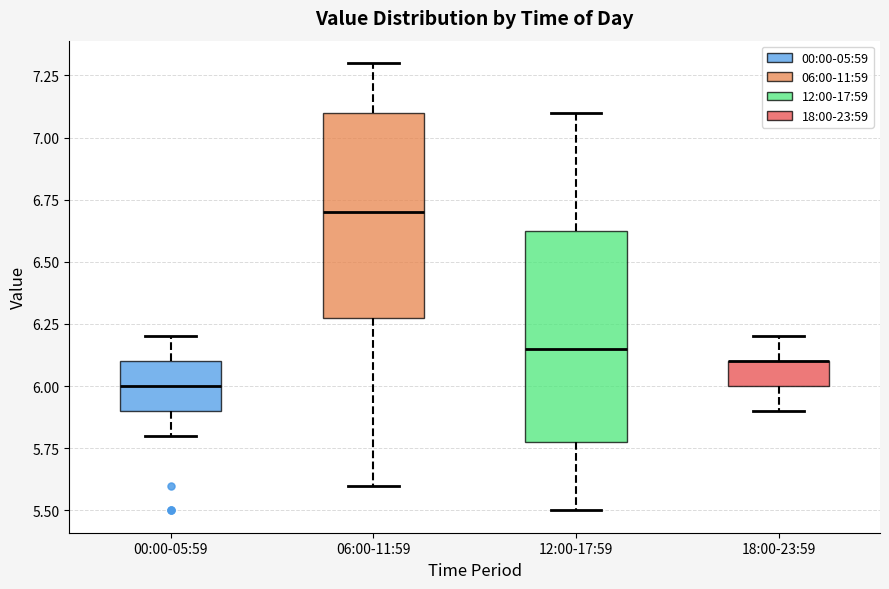

Reading left to right, transcribe this box plot: for each box, give where its median line is, the range the box spans, and where its two whiskers end, as read against the y-axis. The values are not printed on the chart, so give them approximately, as read against the axis.

00:00-05:59: median 6.00, box 5.90 to 6.10, whiskers 5.80 to 6.20
06:00-11:59: median 6.70, box 6.30 to 7.10, whiskers 5.60 to 7.30
12:00-17:59: median 6.15, box 5.80 to 6.65, whiskers 5.50 to 7.10
18:00-23:59: median 6.10 (drawn on the box's upper edge), box 6.00 to 6.10, whiskers 5.90 to 6.20